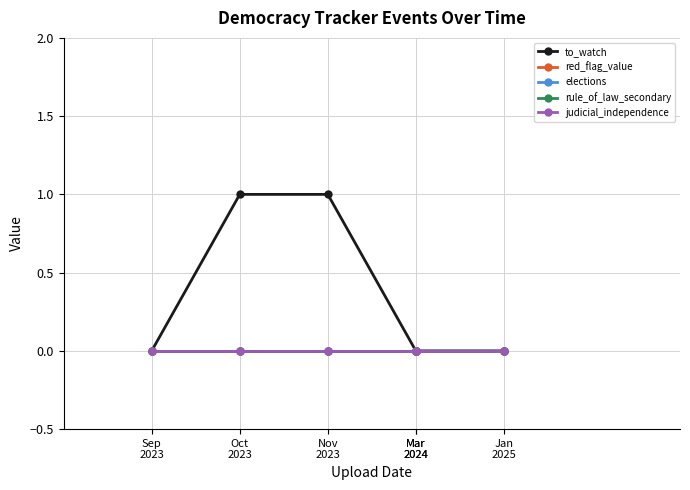

Where is red_flag_value nearest to the value 0?

Jan
2025